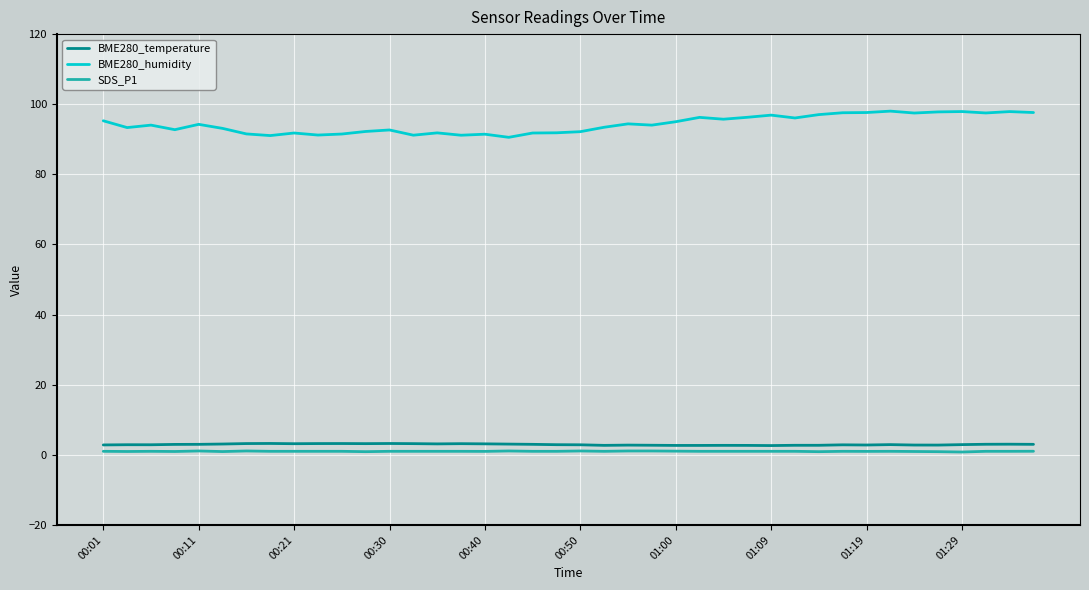

What is the greatest value displayed?

98.0